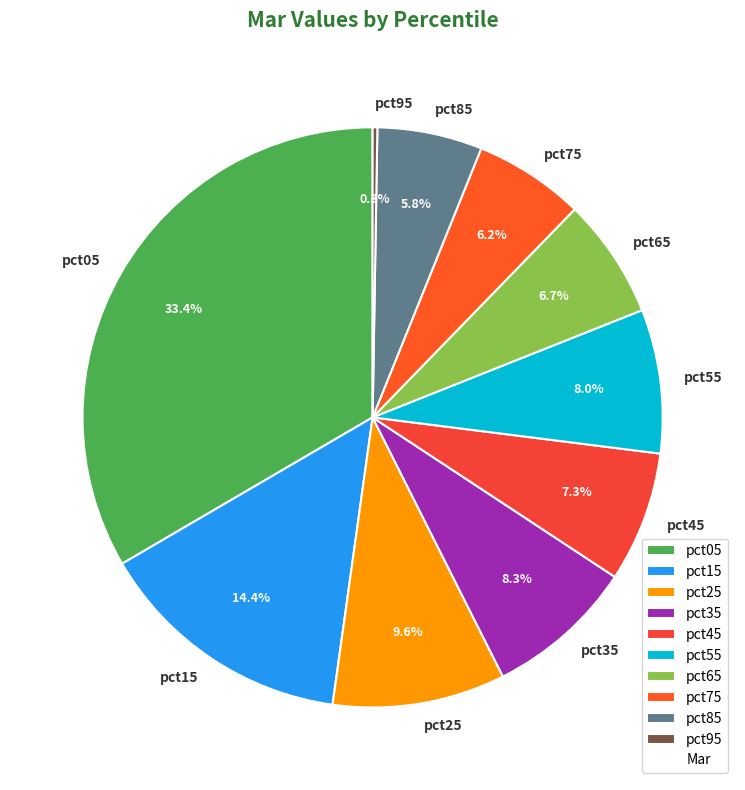

What is the ratio of the value at pct85 to the value at pct05?

0.2